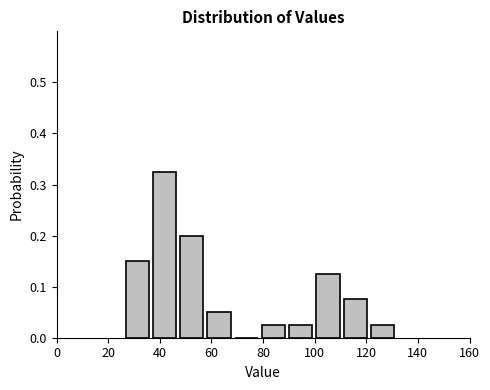

What is the height of the bar covering 100 to 110 on the x-axis? Neither the bar edges nor the heights are printed on the chart, so give them approximately, as read against the axes.

0.13